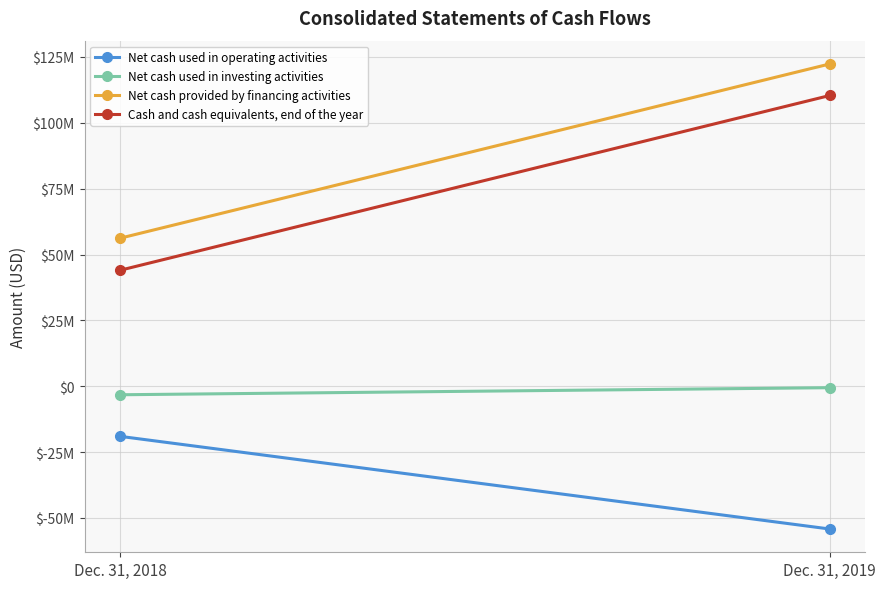

Rank the series at Dec. 31, 2019 from lowest to highest value.

Net cash used in operating activities, Net cash used in investing activities, Cash and cash equivalents, end of the year, Net cash provided by financing activities